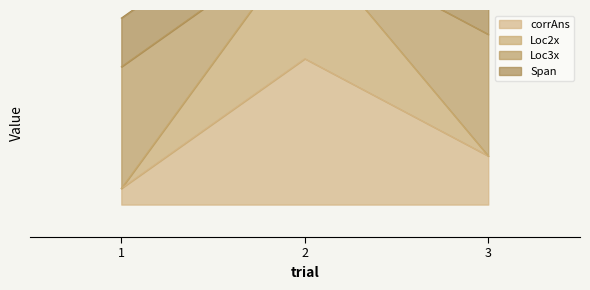

Where is Loc2x nearest to the value 8?

3